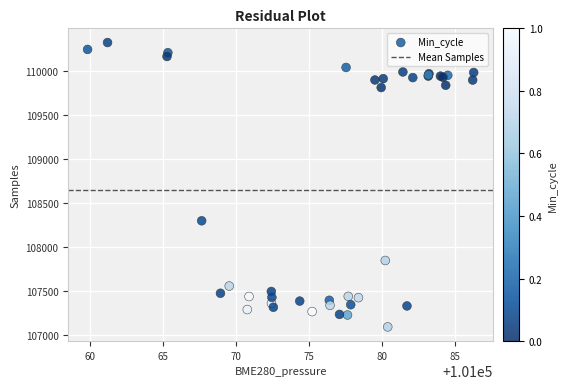

What Y value in the scatter plot is closest to 108706?

108297